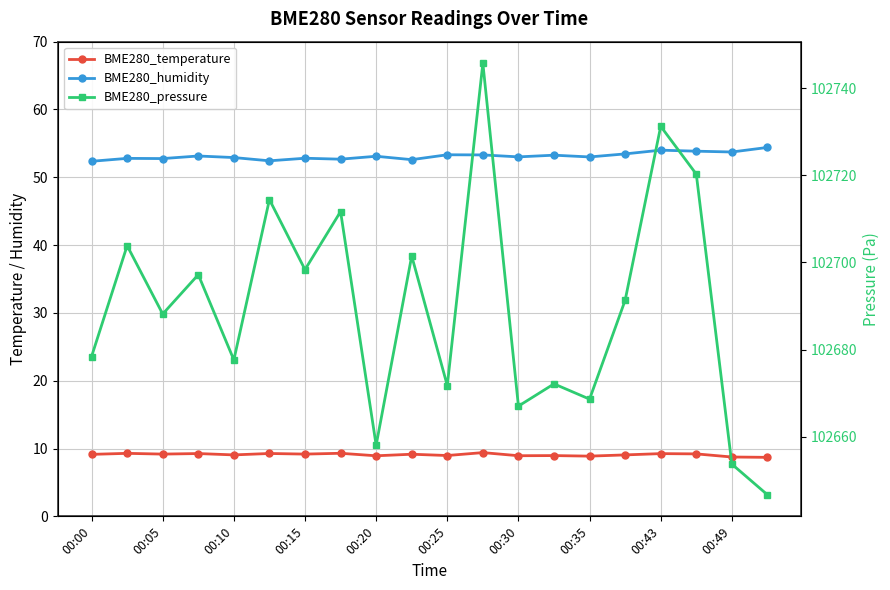

What is the label of the 18th point from the left?

17